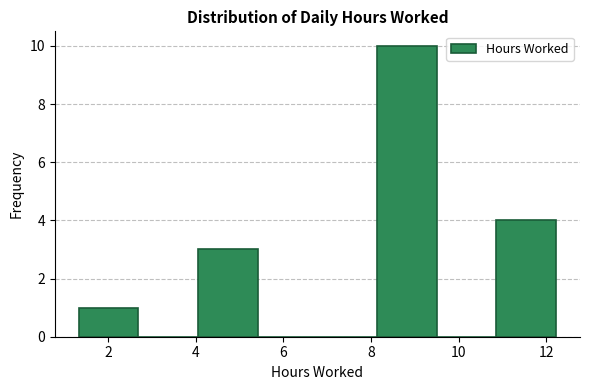

How tall is the bar that spans 10.8 to 12.2 on the x-axis? Neither the bar edges nor the heights are printed on the chart, so give them approximately, as read against the axes.

4